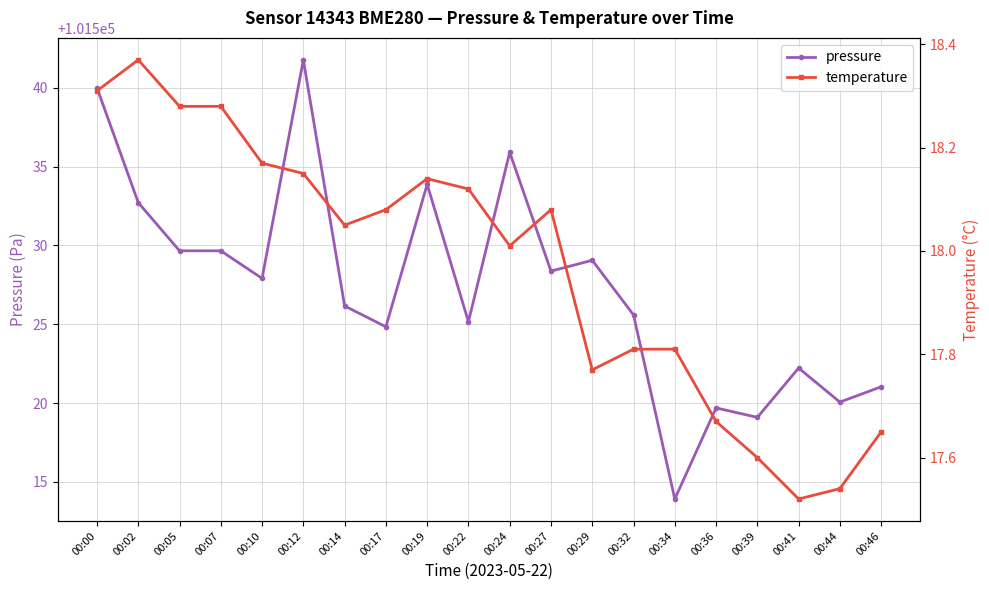

True or false: pressure and temperature intersect in this chart.

False